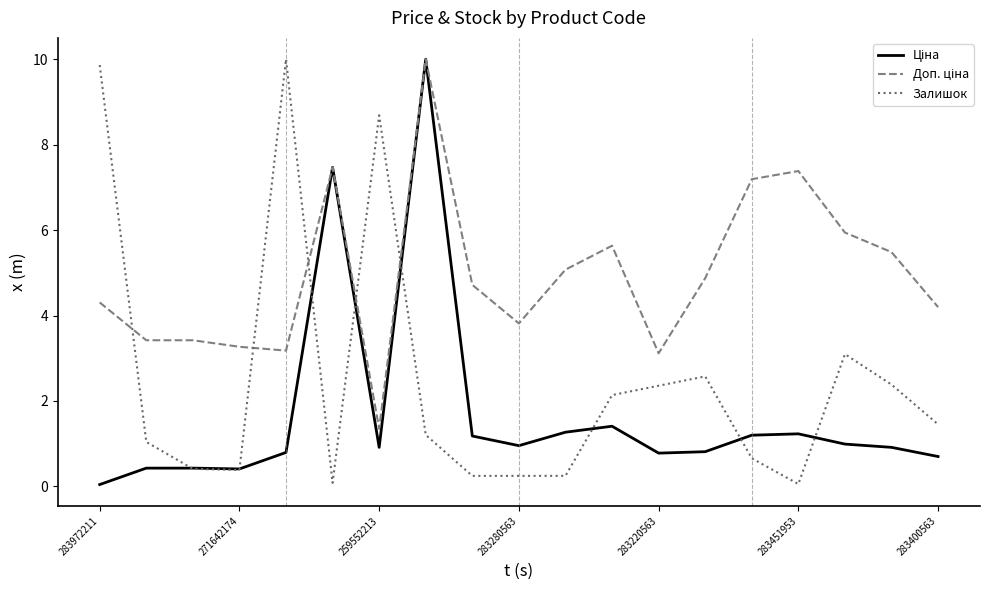

What is the greatest value displayed?

10.0